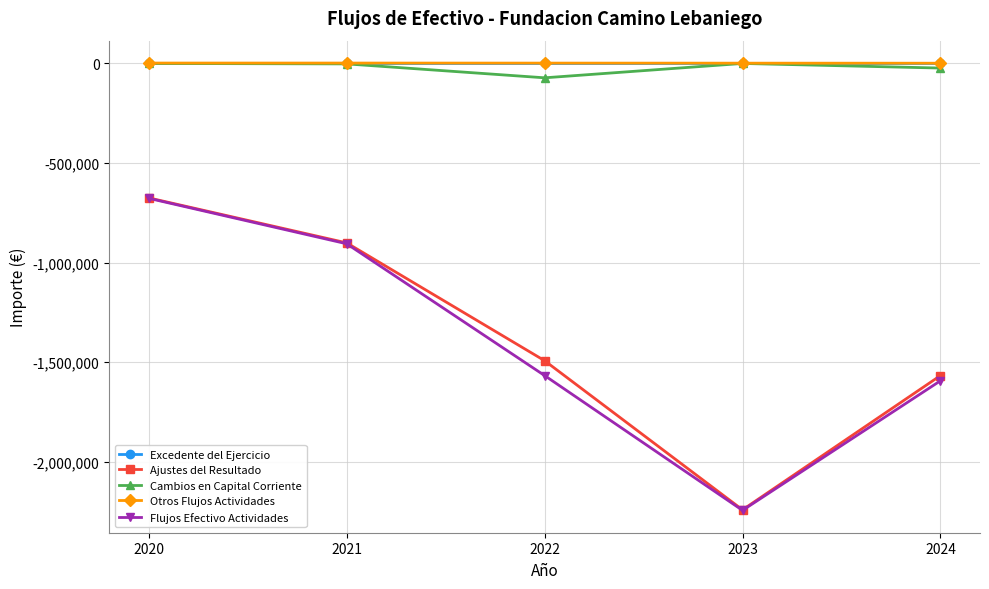

Which series changed the most between 2020 and 2023?

Flujos Efectivo Actividades